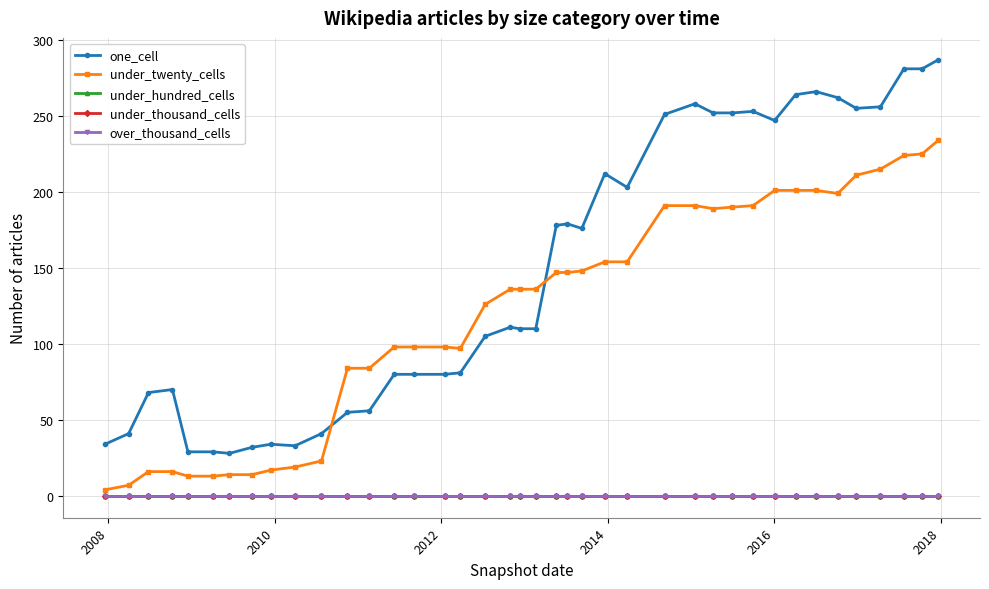

True or false: over_thousand_cells has more than 1 interior local peaks.

False